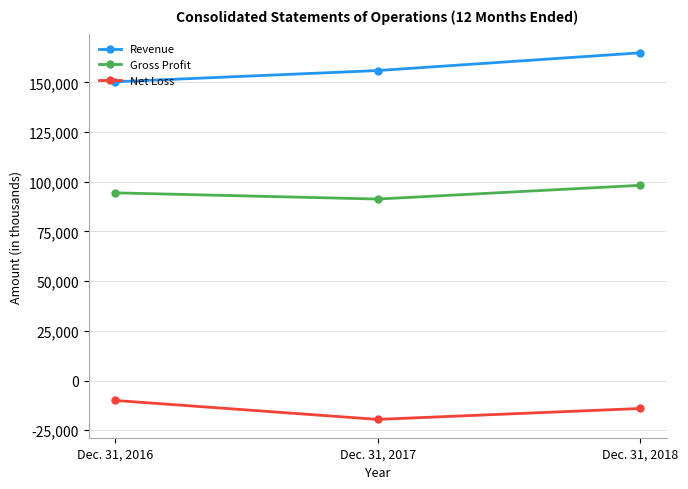

Rank the series by their maximum value, from highest to lowest.

Revenue, Gross Profit, Net Loss